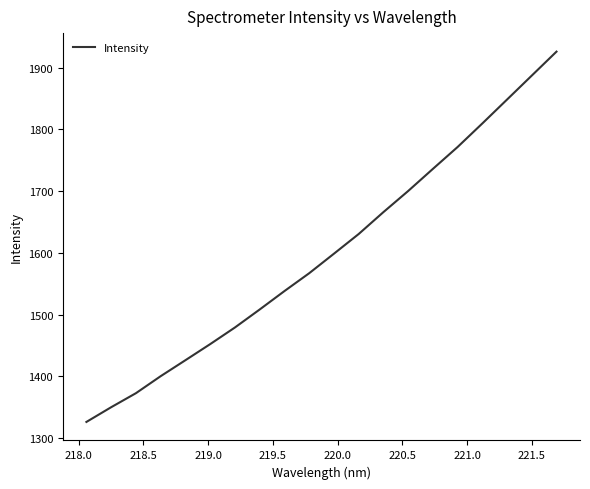

What is the greatest value displayed?

1926.1